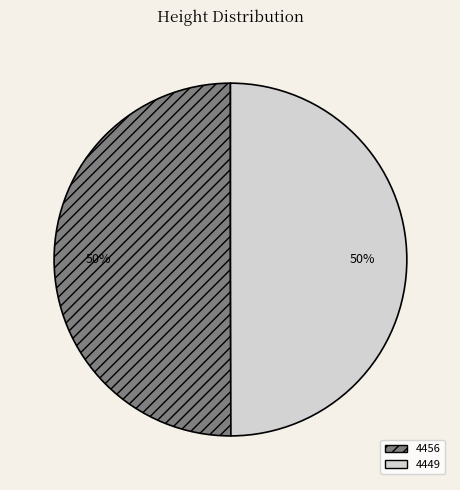

True or false: 4456 accounts for 50% of the total.

True